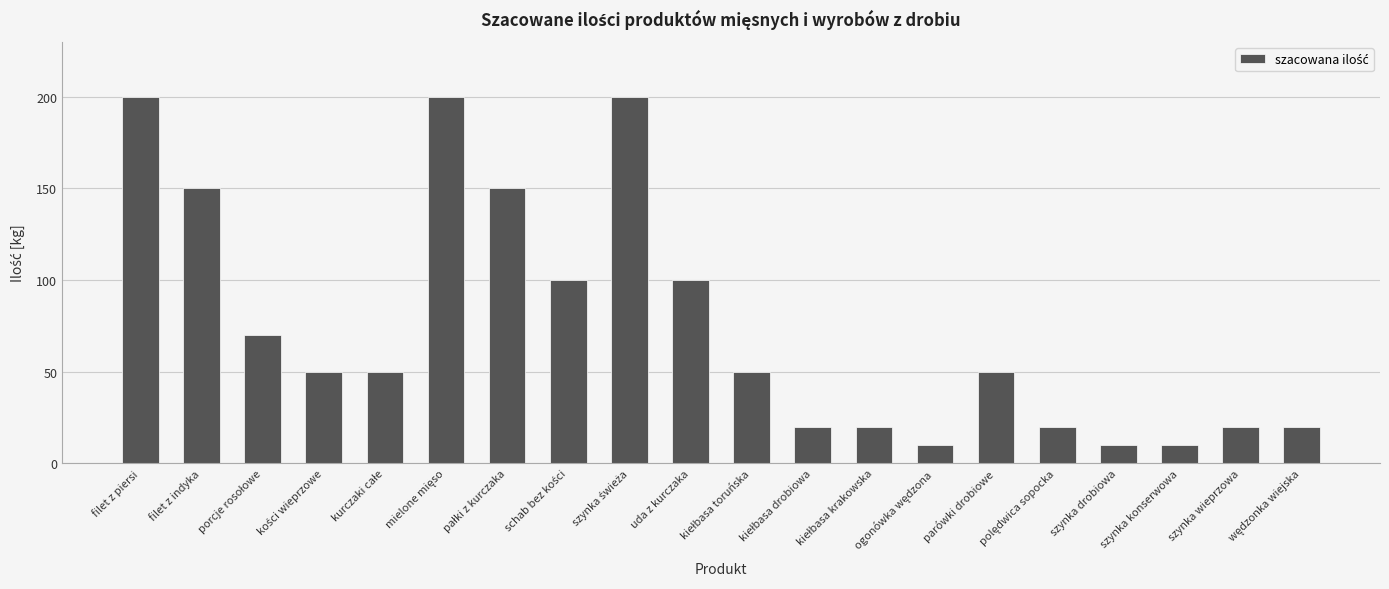

What is the maximum value shown in the chart?

200